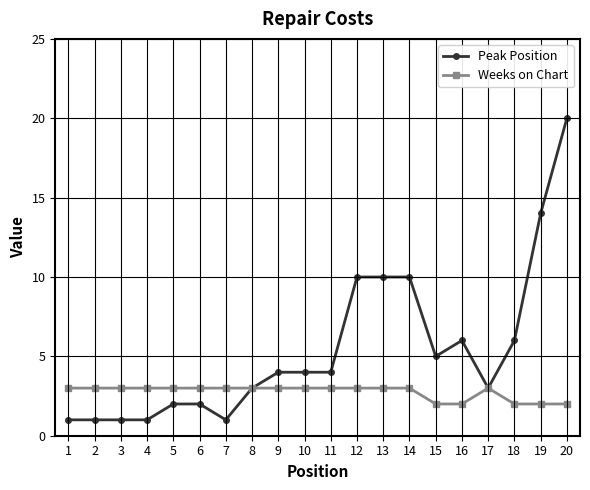

At 1, list the series in order from smallest to largest.

Peak Position, Weeks on Chart